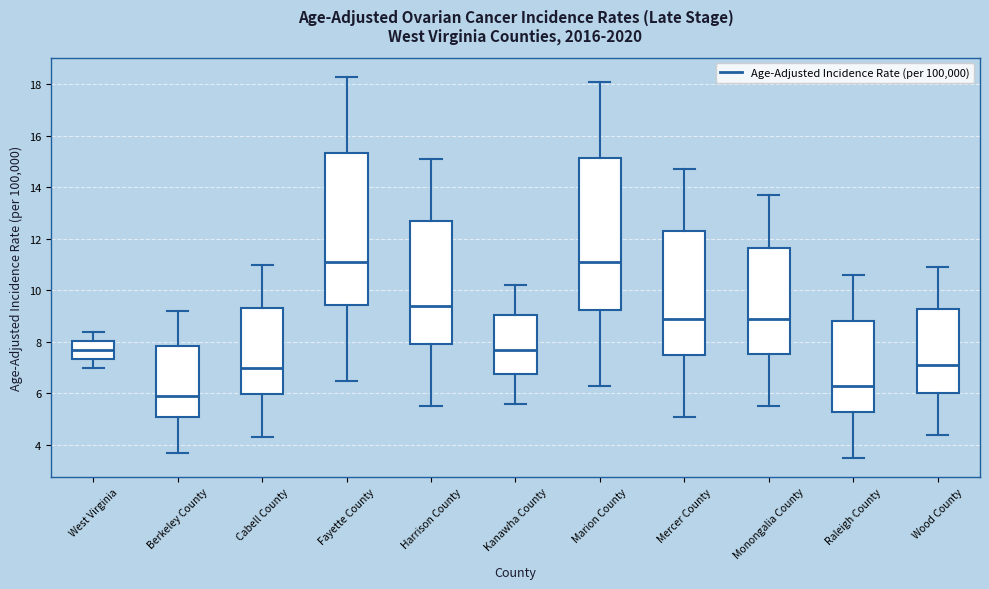

Where does the upper whisker of the box for Mercer County end on the y-axis? The values are not printed on the chart, so give them approximately, as read against the axis.

14.8